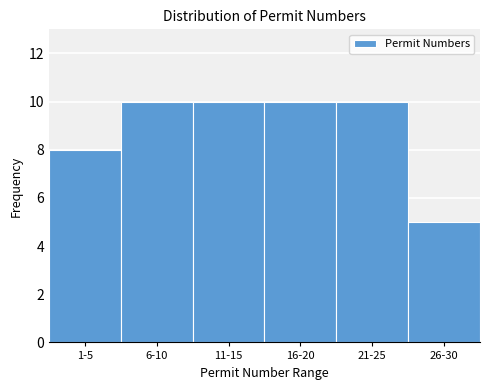

Reading left to right, extract all data points from this chart.

1-5=8	6-10=10	11-15=10	16-20=10	21-25=10	26-30=5